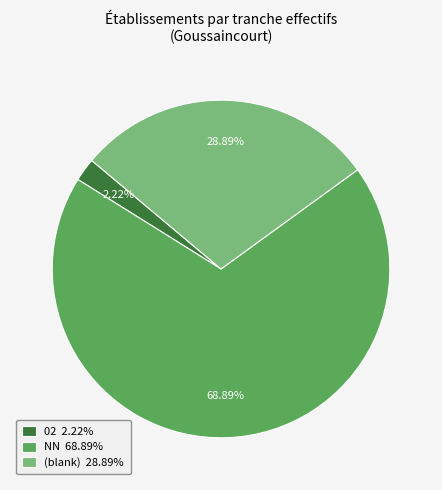

Is there a majority slice in this chart?

Yes